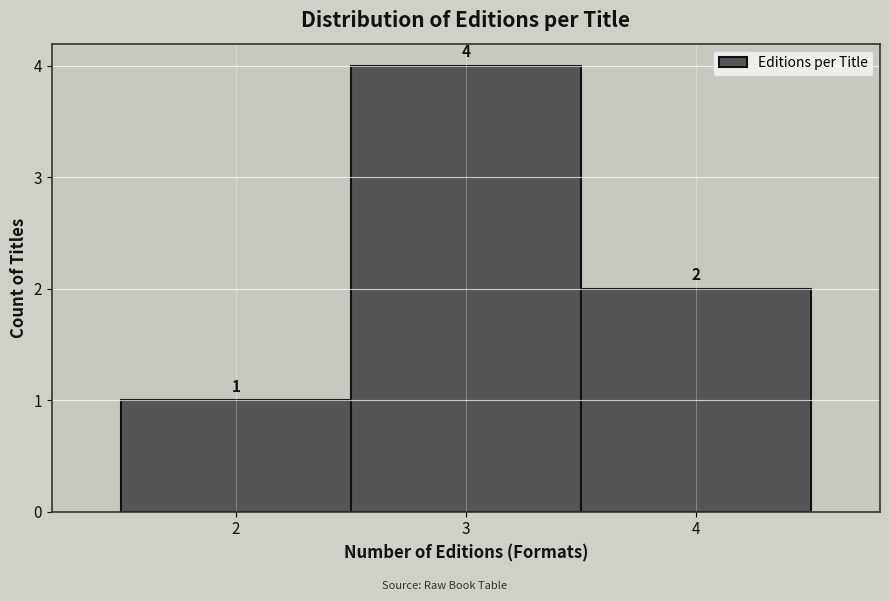

How tall is the bar that spans 1.5 to 2.5 on the x-axis?

1